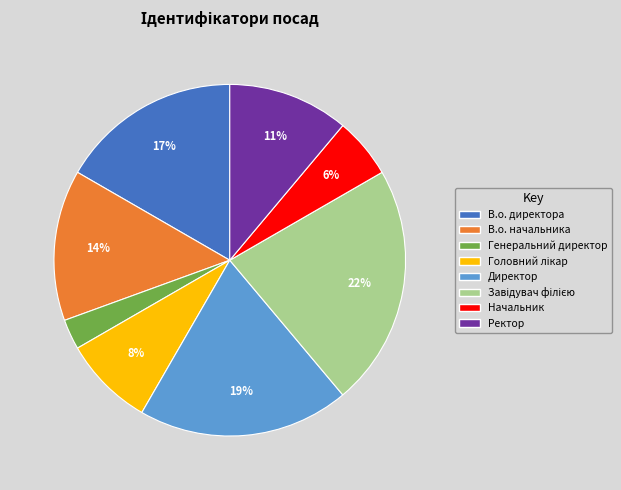

To the nearest percent, what is the difference between the Генеральний директор and Ректор slice percentages?

8%